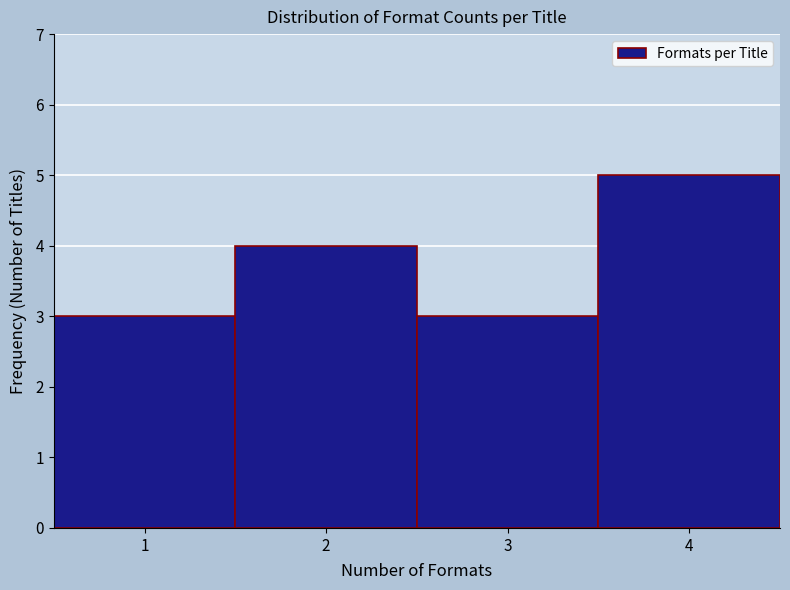

Reading left to right, transcribe this chart: for each bar, give the range it covers on the x-axis and its height. The values are not printed on the chart, so give them approximately, as read against the axis.

0.5 to 1.5: 3
1.5 to 2.5: 4
2.5 to 3.5: 3
3.5 to 4.5: 5